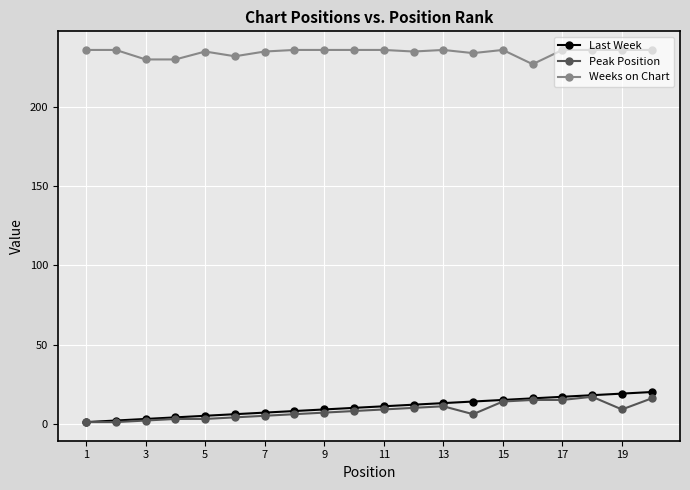

Which series has the largest total across all categories?

Weeks on Chart